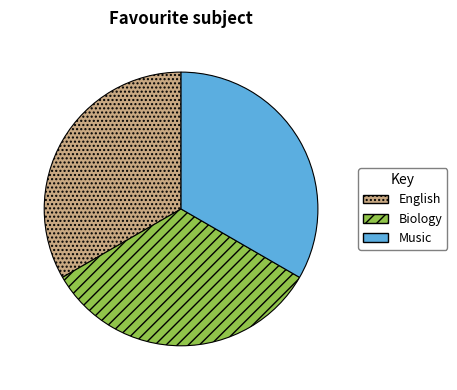

Is there a majority slice in this chart?

No